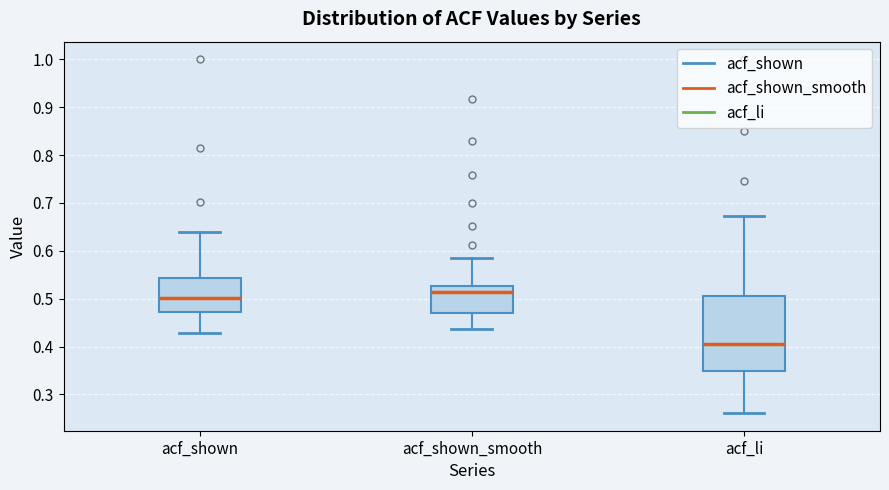

Where does the median line of the box for acf_shown sit on the y-axis? The values are not printed on the chart, so give them approximately, as read against the axis.

0.50